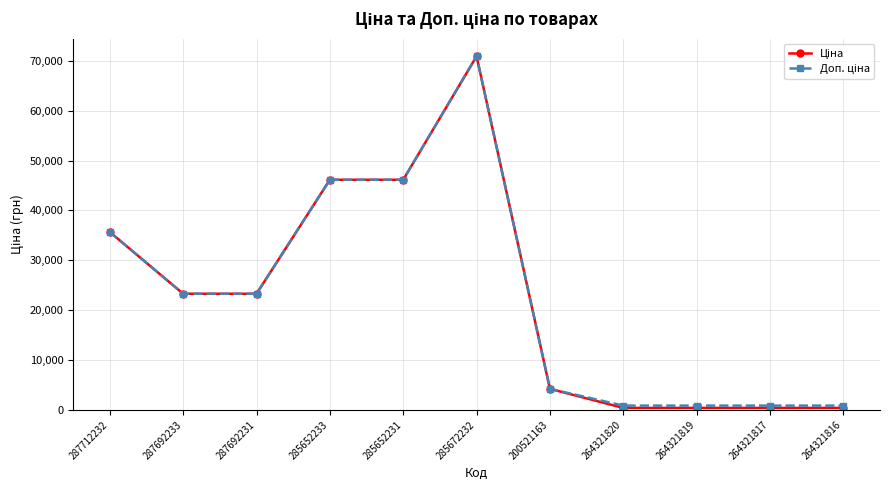

At how many categories does at least one series exceed 22706?

6